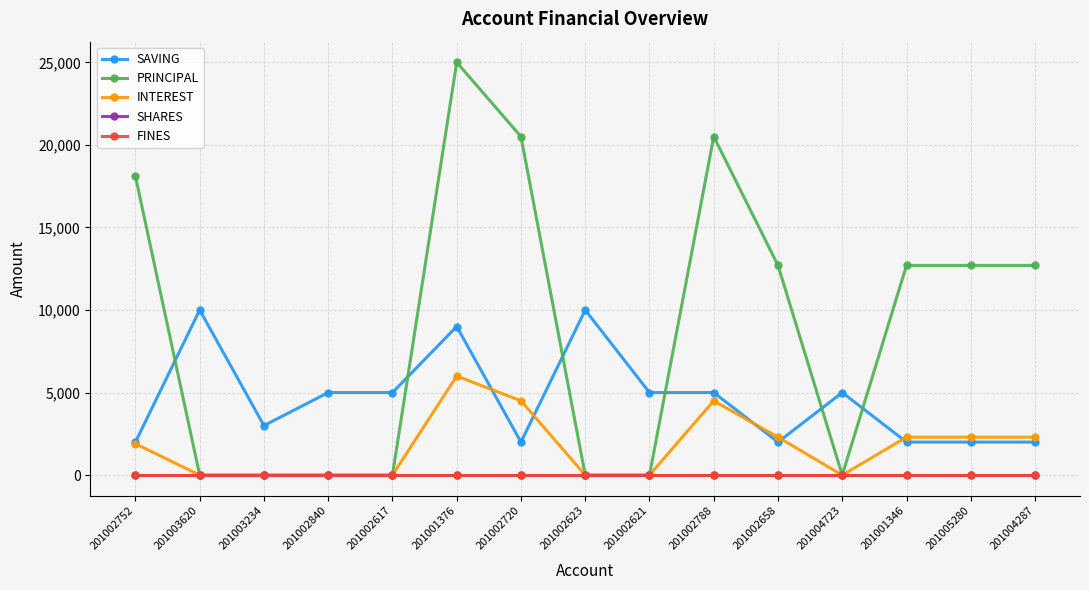

Does the chart have visible grid lines?

Yes